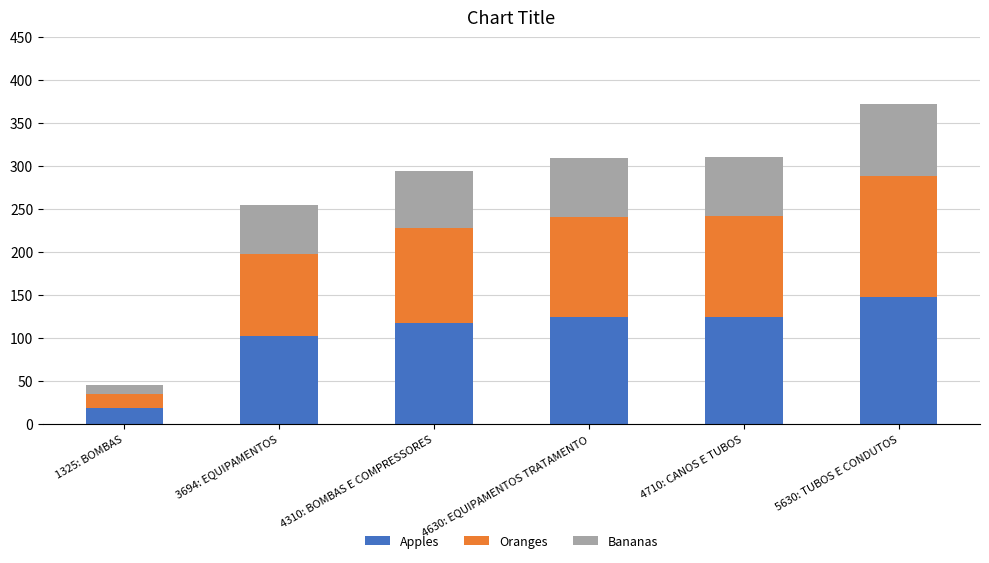

Count the number of categories in the chart.

6